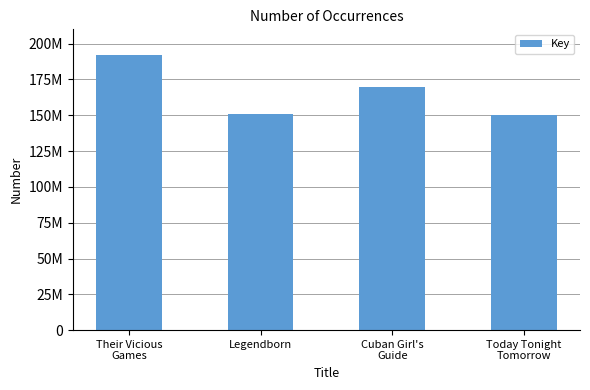

What is the change in value from Legendborn to Today Tonight
Tomorrow?

-952261